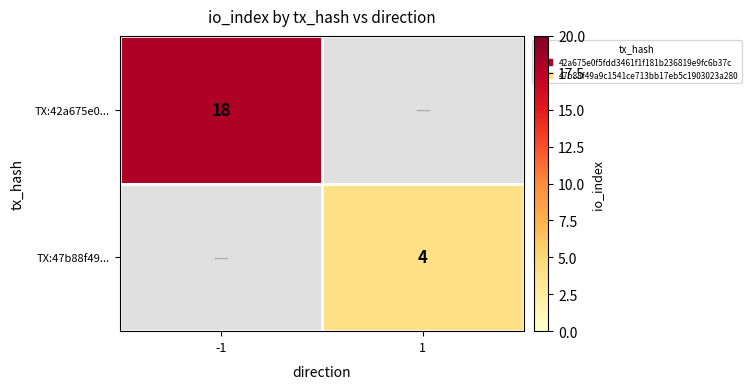

True or false: TX:42a675e0... has a value of 18 at -1.

True